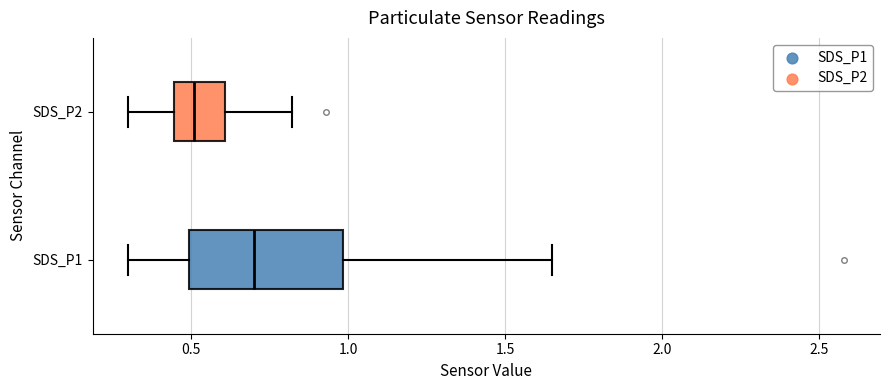

Reading bottom to top, read every box against the x-axis: the position of its median line, the range the box covers, and the ends of its whiskers. The values are not printed on the chart, so give them approximately, as read against the axis.

SDS_P1: median 0.70, box 0.50 to 1.00, whiskers 0.30 to 1.65
SDS_P2: median 0.50, box 0.45 to 0.60, whiskers 0.30 to 0.80